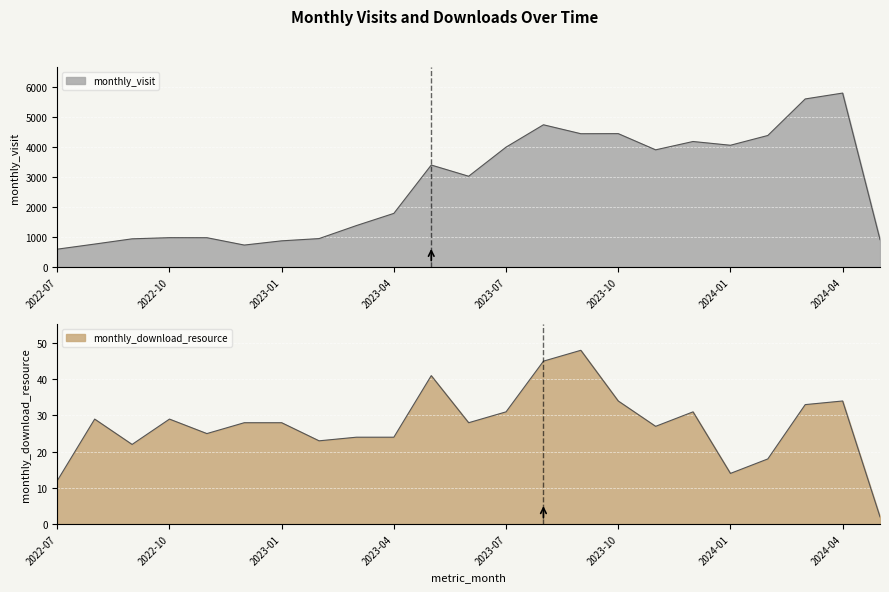

What are all the series names shown in the legend?

monthly_visit, monthly_download_resource